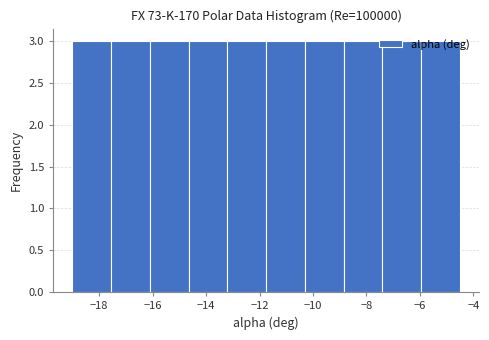

Reading left to right, list every bar in this chart as the range it spans on the x-axis followed by its height. Neither the bar edges nor the heights are printed on the chart, so give them approximately, as read against the axes.

-19.00 to -17.55: 3
-17.55 to -16.10: 3
-16.10 to -14.65: 3
-14.65 to -13.20: 3
-13.20 to -11.75: 3
-11.75 to -10.30: 3
-10.30 to -8.85: 3
-8.85 to -7.40: 3
-7.40 to -5.95: 3
-5.95 to -4.50: 3